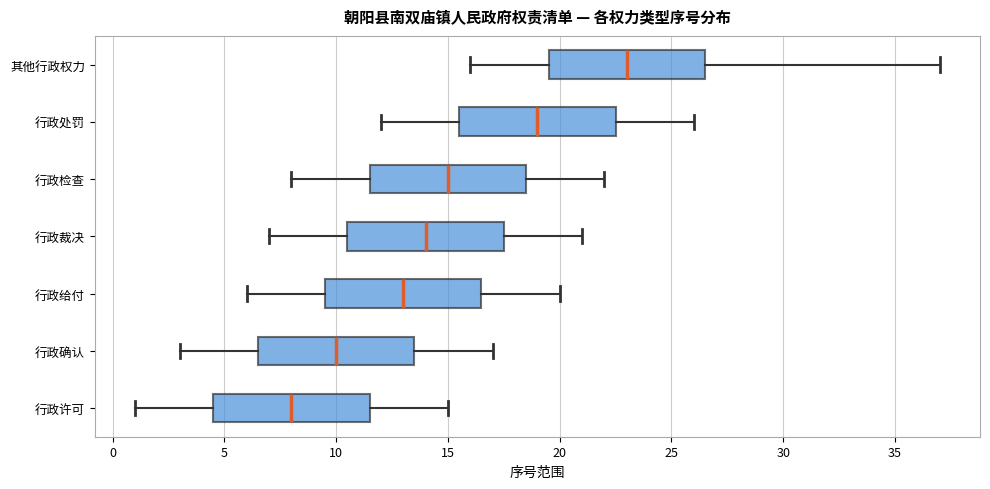

Reading bottom to top, read every box against the x-axis: the position of its median line, the range the box covers, and the ends of its whiskers. The values are not printed on the chart, so give them approximately, as read against the axis.

行政许可: median 8.0, box 4.5 to 11.5, whiskers 1.0 to 15.0
行政确认: median 10.0, box 6.5 to 13.5, whiskers 3.0 to 17.0
行政给付: median 13.0, box 9.5 to 16.5, whiskers 6.0 to 20.0
行政裁决: median 14.0, box 10.5 to 17.5, whiskers 7.0 to 21.0
行政检查: median 15.0, box 11.5 to 18.5, whiskers 8.0 to 22.0
行政处罚: median 19.0, box 15.5 to 22.5, whiskers 12.0 to 26.0
其他行政权力: median 23.0, box 19.5 to 26.5, whiskers 16.0 to 37.0